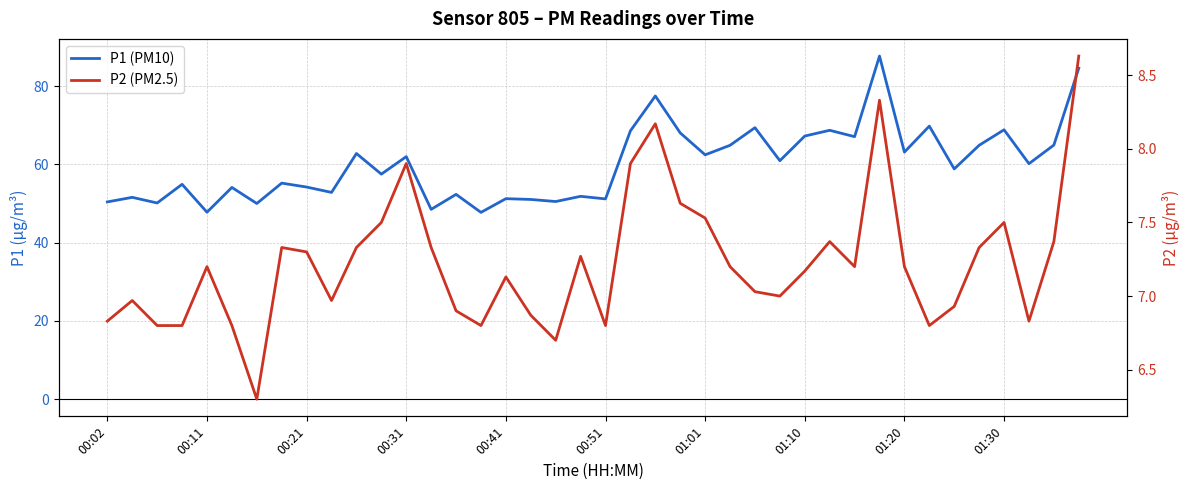

How many interior local valleys does the P1 (PM10) series have?

15